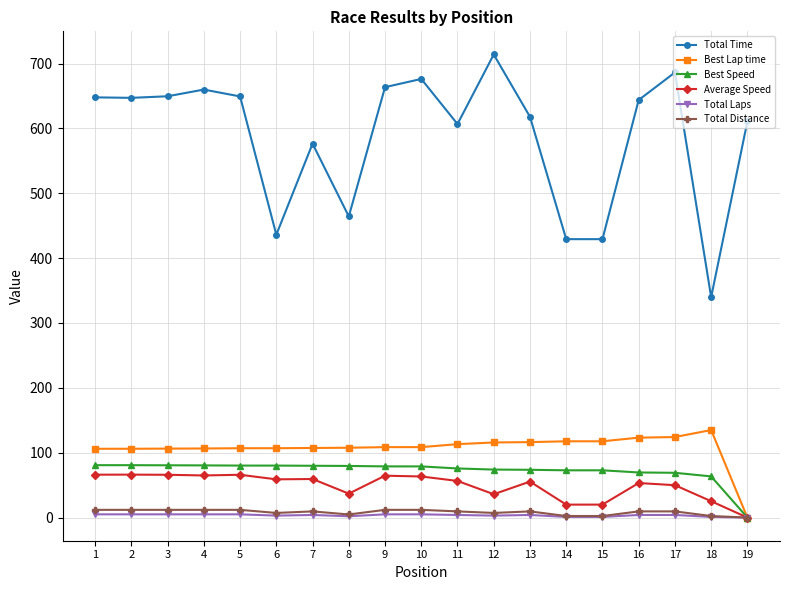

List the series in order of their peak value, lowest first.

Total Laps, Total Distance, Average Speed, Best Speed, Best Lap time, Total Time